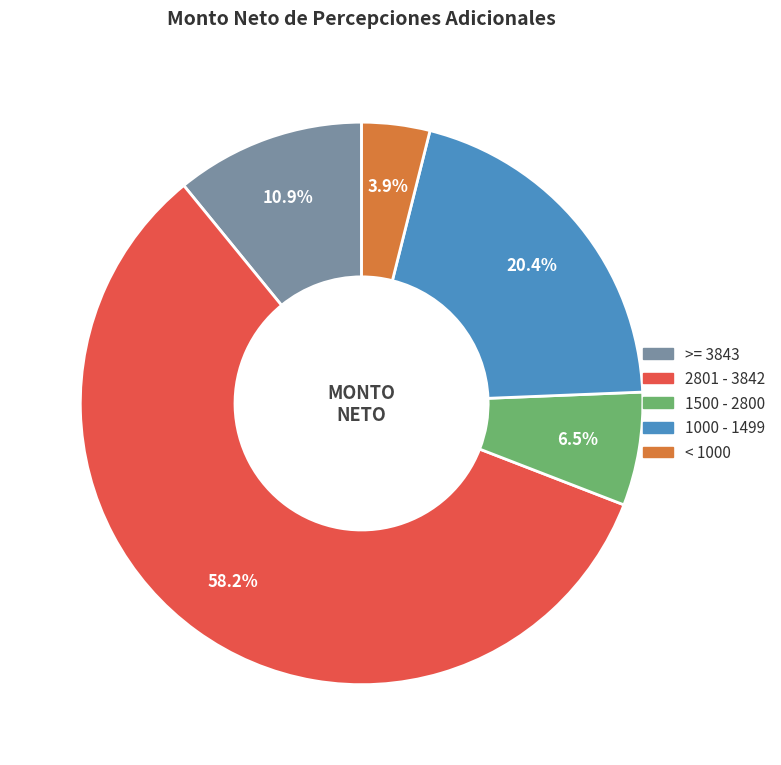

Is there a majority slice in this chart?

Yes